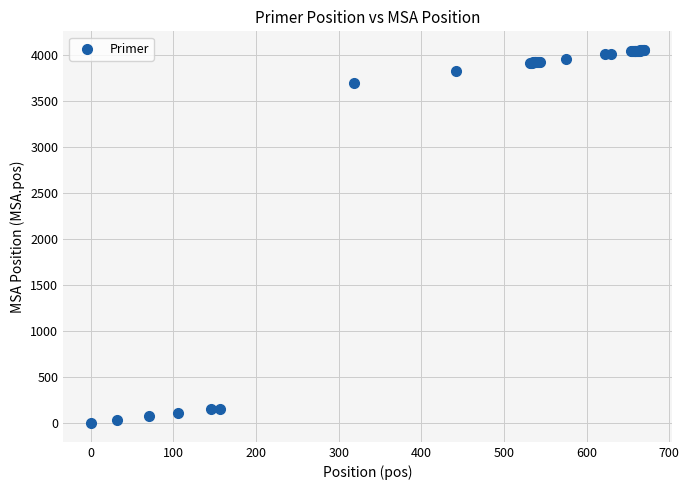

What Y value in the scatter plot is closest to 2027?

3698